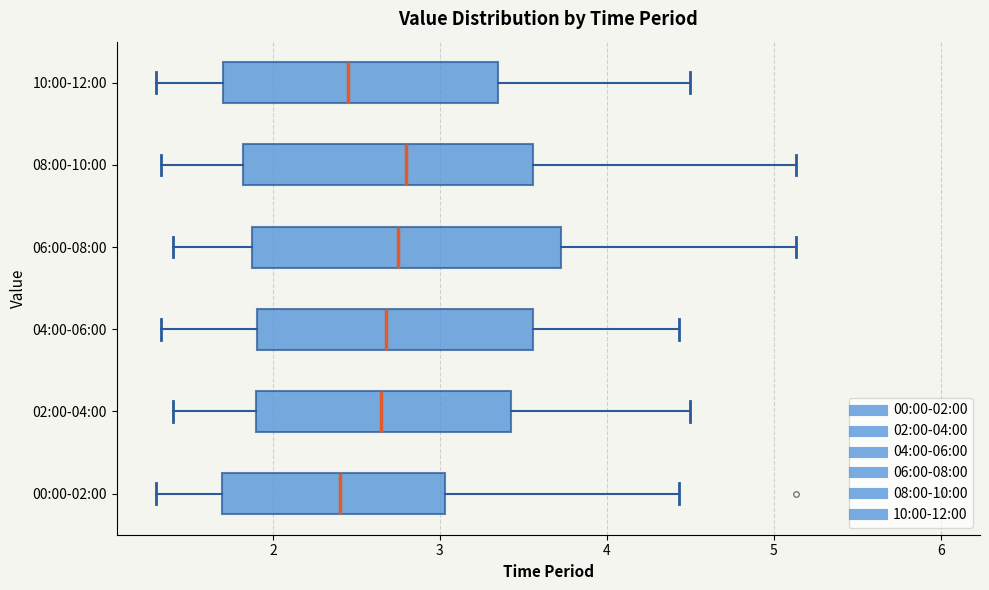

Reading bottom to top, read every box against the x-axis: the position of its median line, the range the box covers, and the ends of its whiskers. The values are not printed on the chart, so give them approximately, as read against the axis.

00:00-02:00: median 2.4, box 1.7 to 3.0, whiskers 1.3 to 4.4
02:00-04:00: median 2.7, box 1.9 to 3.4, whiskers 1.4 to 4.5
04:00-06:00: median 2.7, box 1.9 to 3.6, whiskers 1.3 to 4.4
06:00-08:00: median 2.8, box 1.9 to 3.7, whiskers 1.4 to 5.1
08:00-10:00: median 2.8, box 1.8 to 3.6, whiskers 1.3 to 5.1
10:00-12:00: median 2.5, box 1.7 to 3.4, whiskers 1.3 to 4.5